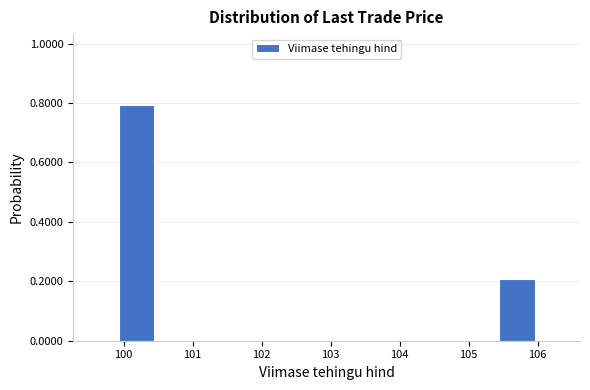

Reading left to right, transcribe this chart: for each bar, give the range it covers on the x-axis and its height. Neither the bar edges nor the heights are printed on the chart, so give them approximately, as read against the axes.

99.9 to 100.5: 0.8
100.5 to 101.1: 0
101.1 to 101.7: 0
101.7 to 102.3: 0
102.3 to 102.9: 0
102.9 to 103.6: 0
103.6 to 104.2: 0
104.2 to 104.8: 0
104.8 to 105.4: 0
105.4 to 106.0: 0.2